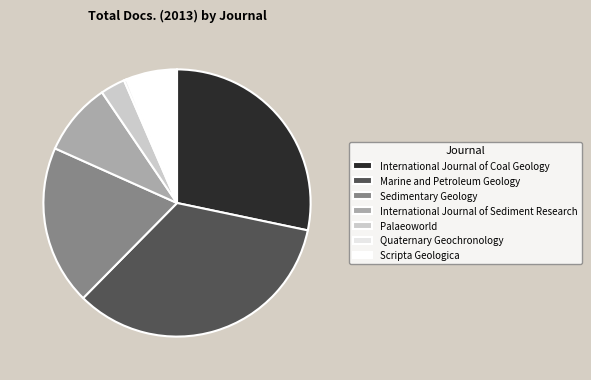

To the nearest percent, what is the difference between the Palaeoworld and Marine and Petroleum Geology slice percentages?

31%